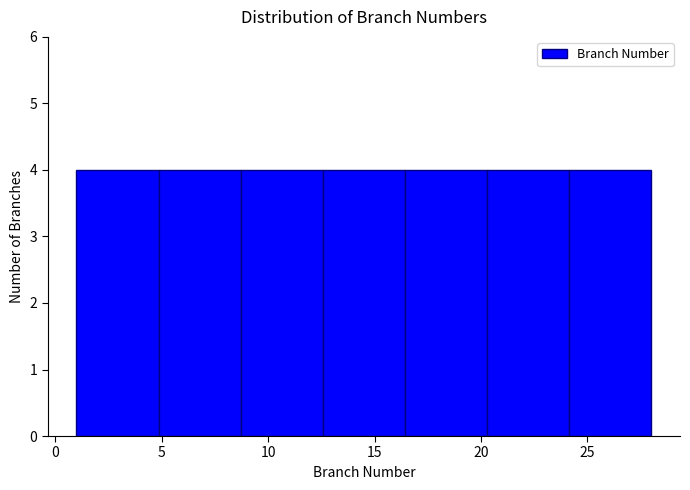

What is the height of the bar covering 8.5 to 12.5 on the x-axis? Neither the bar edges nor the heights are printed on the chart, so give them approximately, as read against the axes.

4